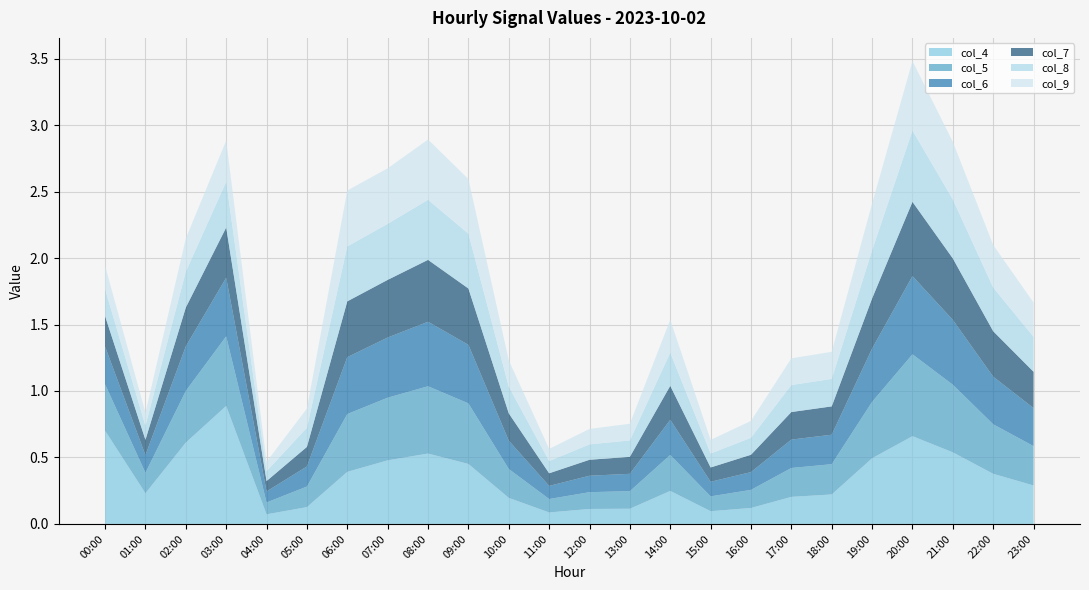

Which series changed the most between 06:00 and 17:00?

col_9